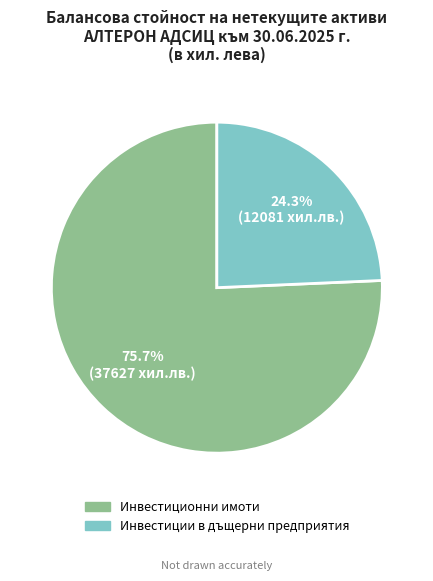

How many slices are in this pie chart?

2